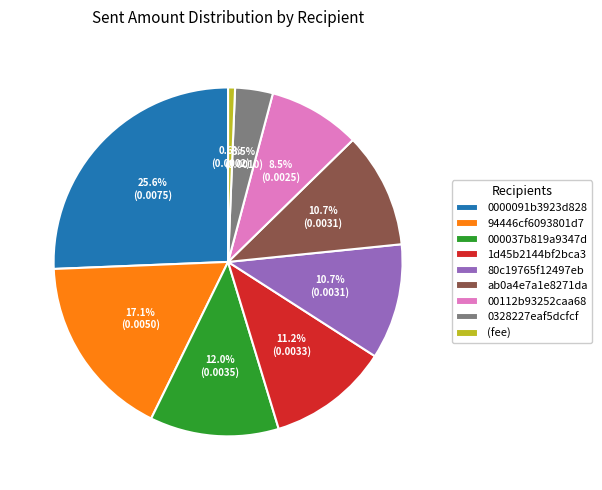

To the nearest percent, what is the difference between the largest and smallest slice percentages?

25%